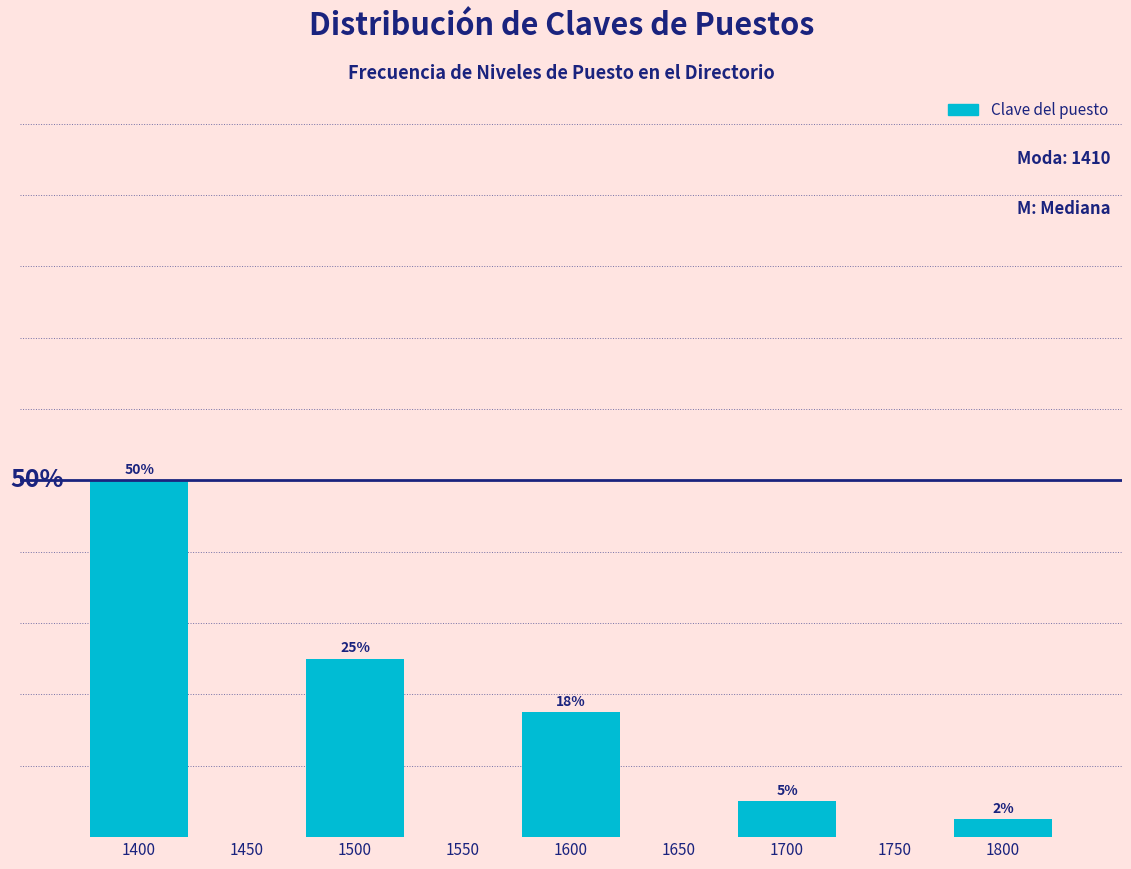

Are the bars horizontal?

No